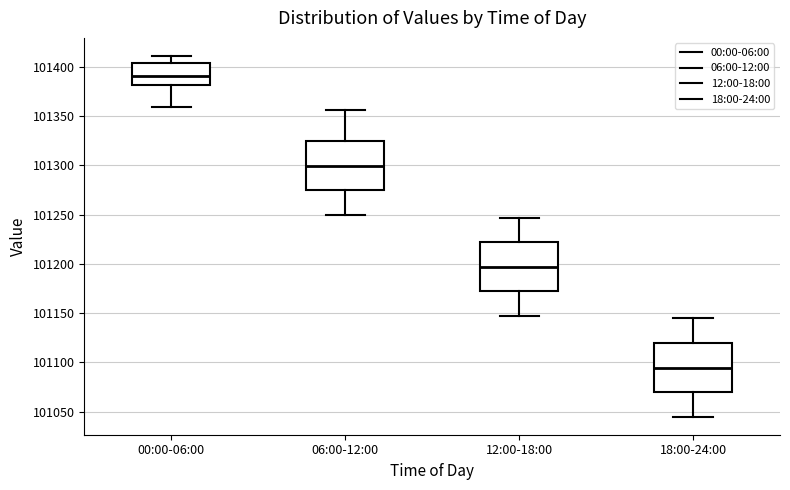

Reading left to right, transcribe this box plot: for each box, give where its median line is, the range the box spans, and where its two whiskers end, as read against the y-axis. The values are not printed on the chart, so give them approximately, as read against the axis.

00:00-06:00: median 101390, box 101380 to 101405, whiskers 101360 to 101410
06:00-12:00: median 101300, box 101275 to 101325, whiskers 101250 to 101355
12:00-18:00: median 101195, box 101170 to 101220, whiskers 101145 to 101245
18:00-24:00: median 101095, box 101070 to 101120, whiskers 101045 to 101145